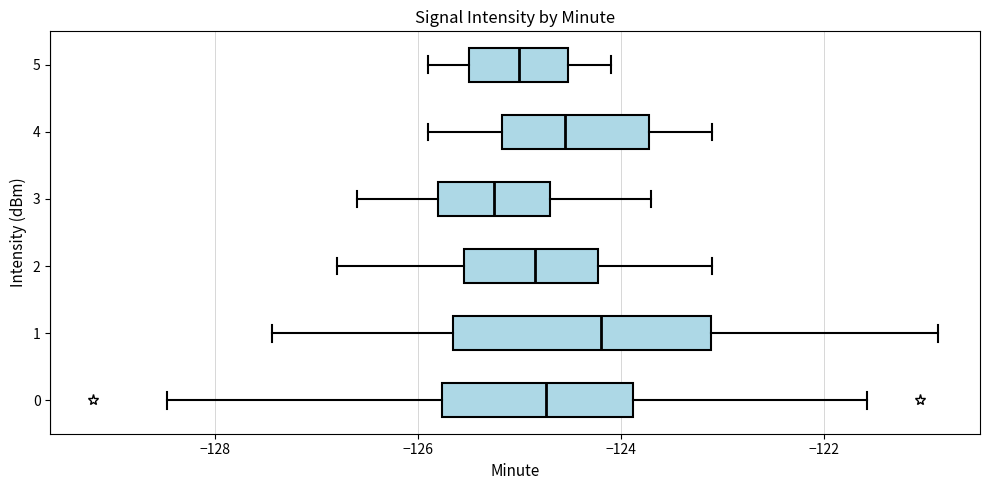

Reading bottom to top, transcribe this box plot: for each box, give where its median line is, the range the box spans, and where its two whiskers end, as read against the x-axis. The values are not printed on the chart, so give them approximately, as read against the axis.

0: median -124.8, box -125.8 to -123.8, whiskers -128.4 to -121.6
1: median -124.2, box -125.6 to -123.2, whiskers -127.4 to -120.8
2: median -124.8, box -125.6 to -124.2, whiskers -126.8 to -123.0
3: median -125.2, box -125.8 to -124.6, whiskers -126.6 to -123.6
4: median -124.6, box -125.2 to -123.8, whiskers -125.8 to -123.0
5: median -125.0, box -125.4 to -124.6, whiskers -125.8 to -124.0